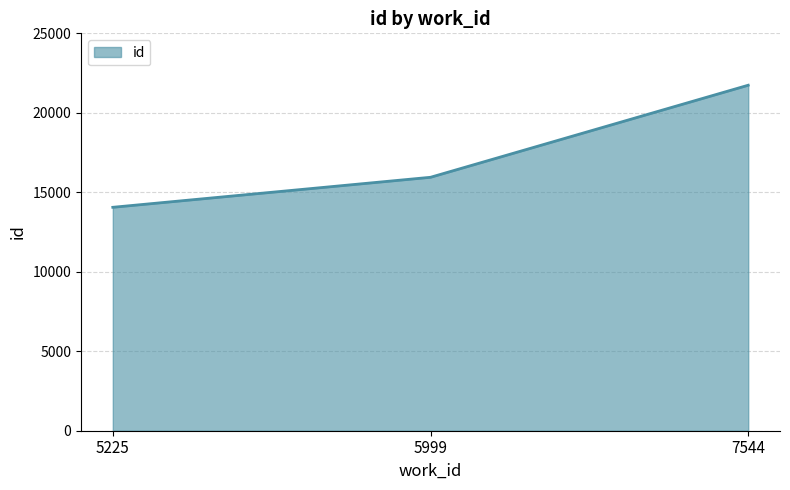

What is the change in value from 5225 to 7544?

+7680